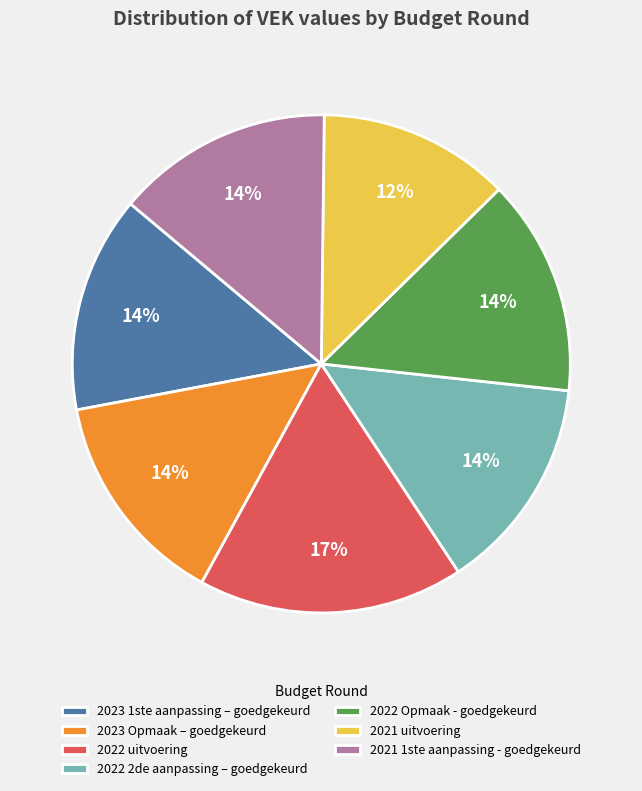

Which category has the smallest portion of the pie?

2021 uitvoering